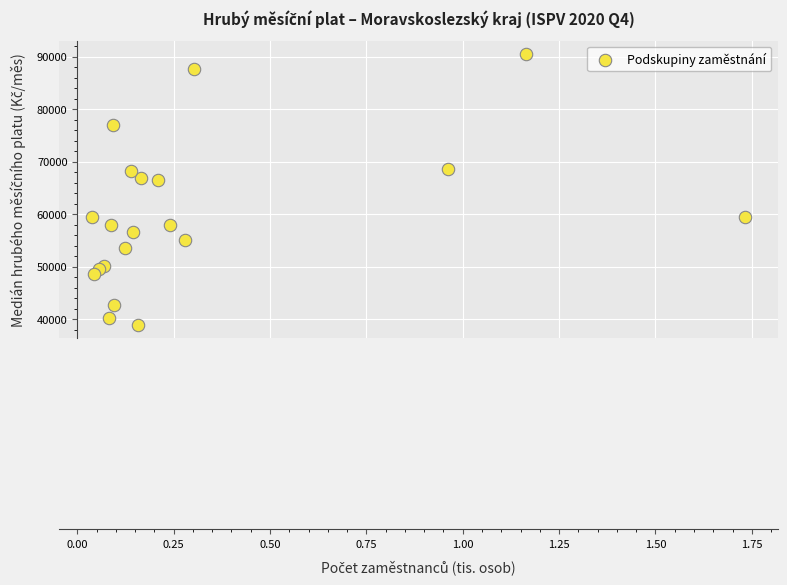

What is the range of Y values (max minus min)?

51526.2